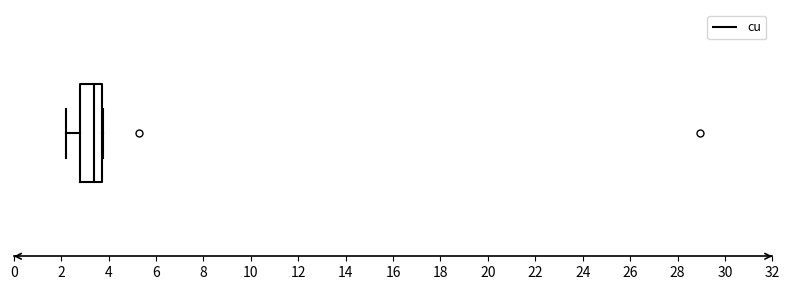

Read this box plot against the x-axis: the position of the median line, the range covered by the box, and the ends of both whiskers. The values are not printed on the chart, so give them approximately, as read against the axis.

median 3.4, box 2.8 to 3.8, whiskers 2.2 to 3.8 (just right of the box's right edge)